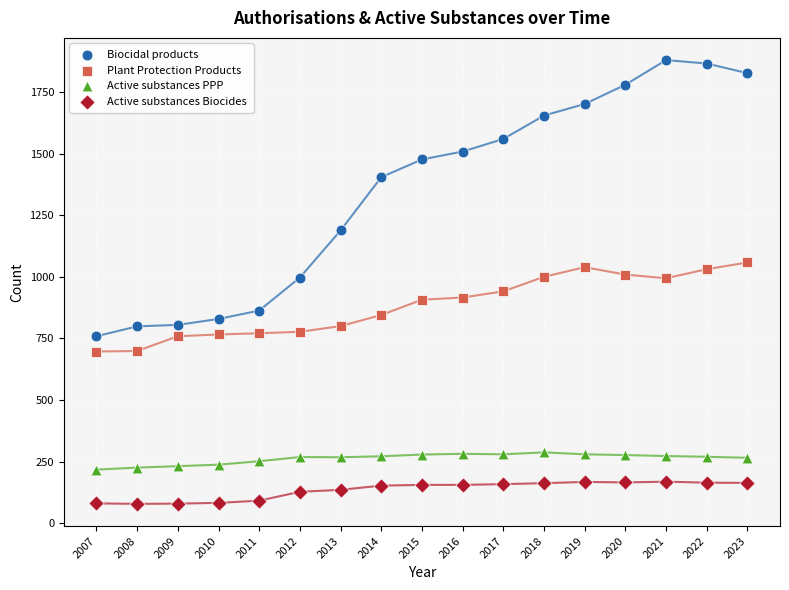

Which series contains the lowest Y value?

Active substances Biocides